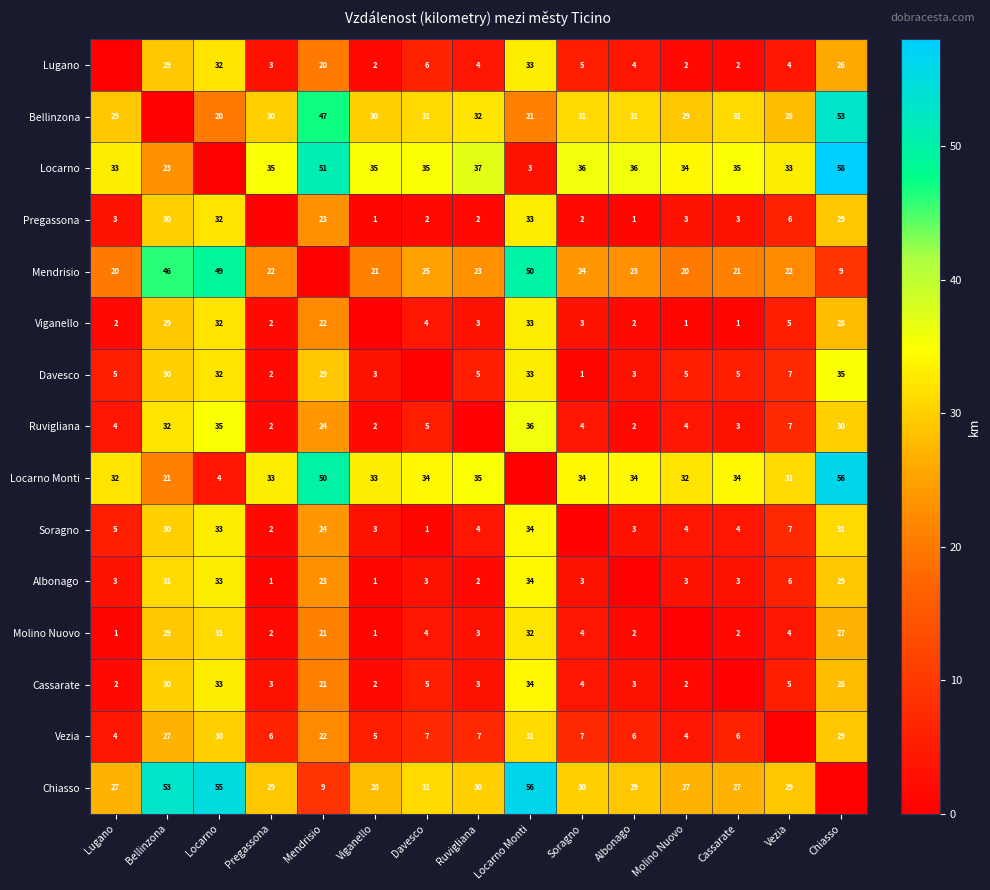

Is it true that Locarno equals 3 at Locarno Monti?

True